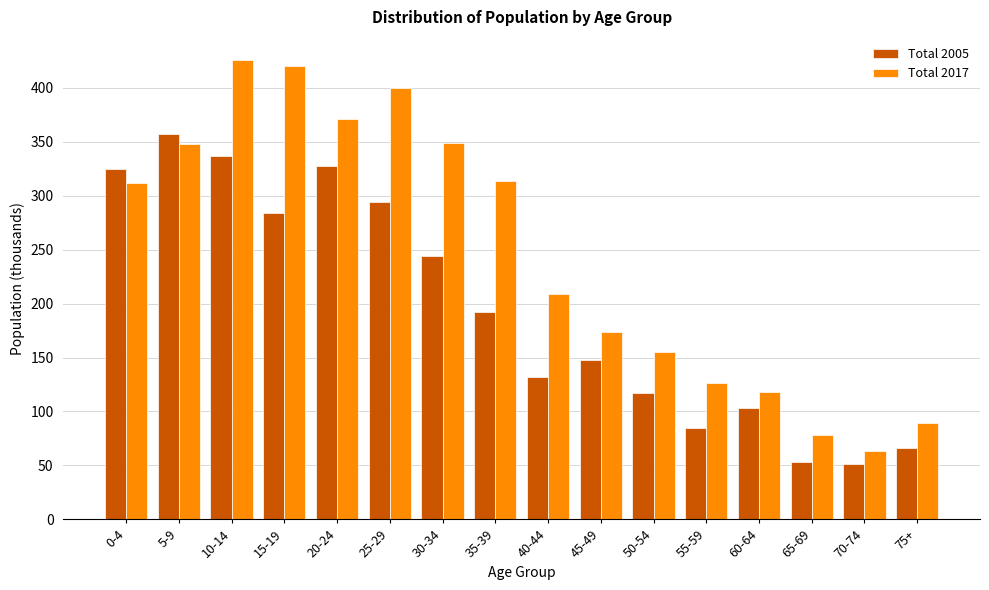

Rank the series at 50-54 from lowest to highest value.

Total 2005, Total 2017